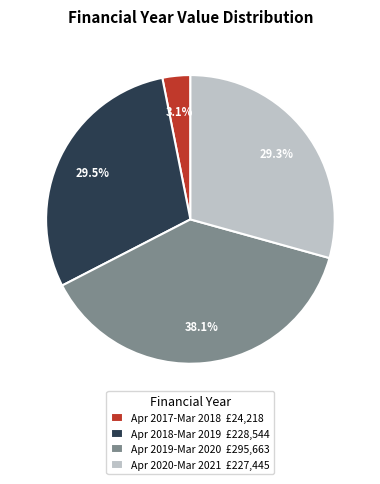

Which slice is the smallest?

Apr 2017-Mar 2018 £24,218